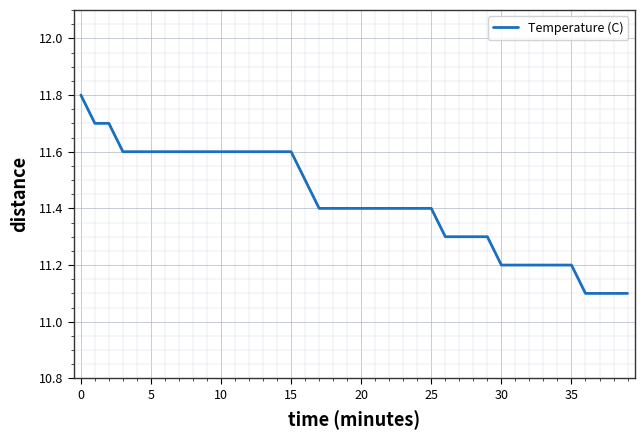

How many series are shown in this chart?

1